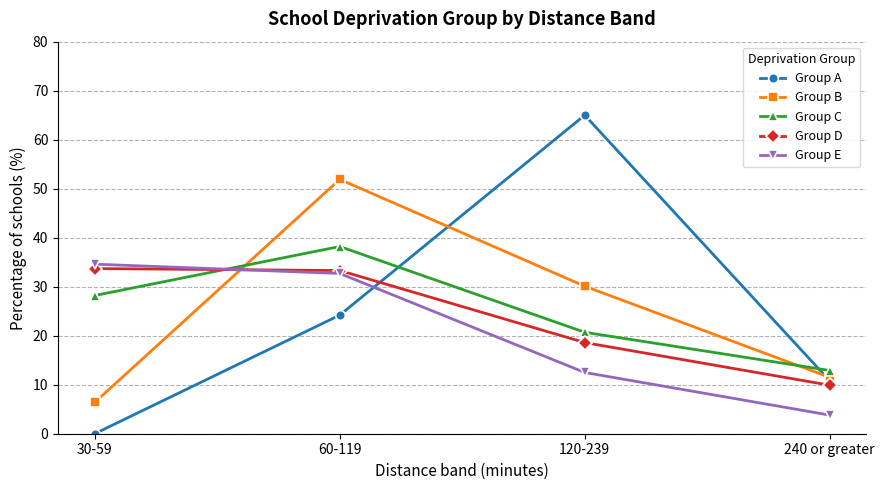

At which category does the chart reach its minimum across all series?

30-59